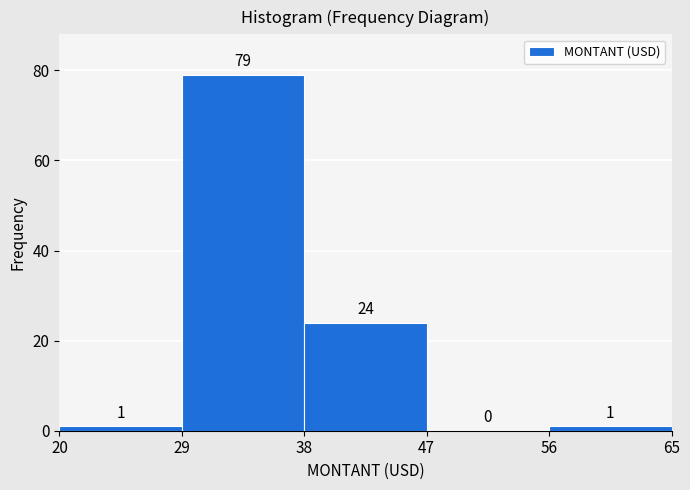

Which range on the x-axis has the tallest bar?

29 to 38